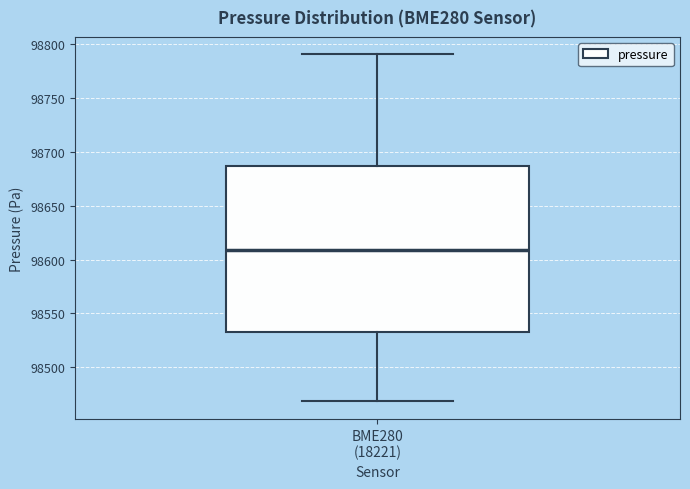

Read this box plot against the y-axis: the position of the median line, the range covered by the box, and the ends of both whiskers. The values are not printed on the chart, so give them approximately, as read against the axis.

median 98610, box 98535 to 98685, whiskers 98470 to 98790